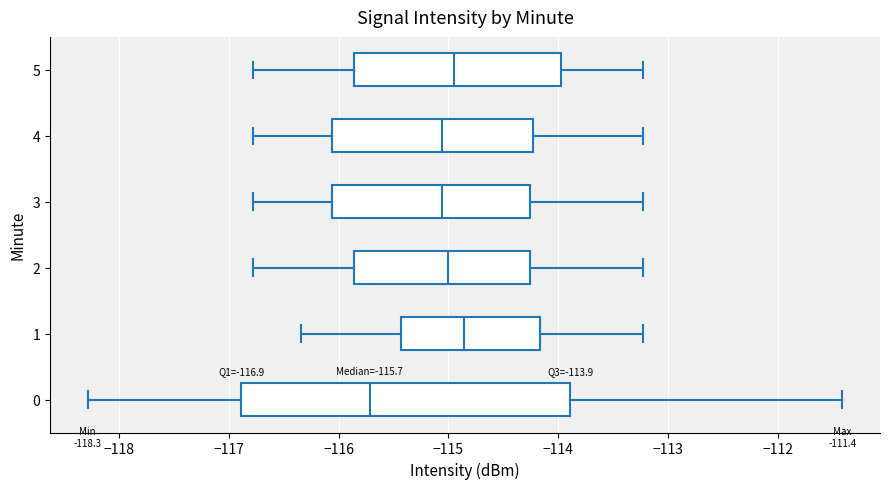

Comparing the boxes themselves (not the whiskers), which one is the widest?

0